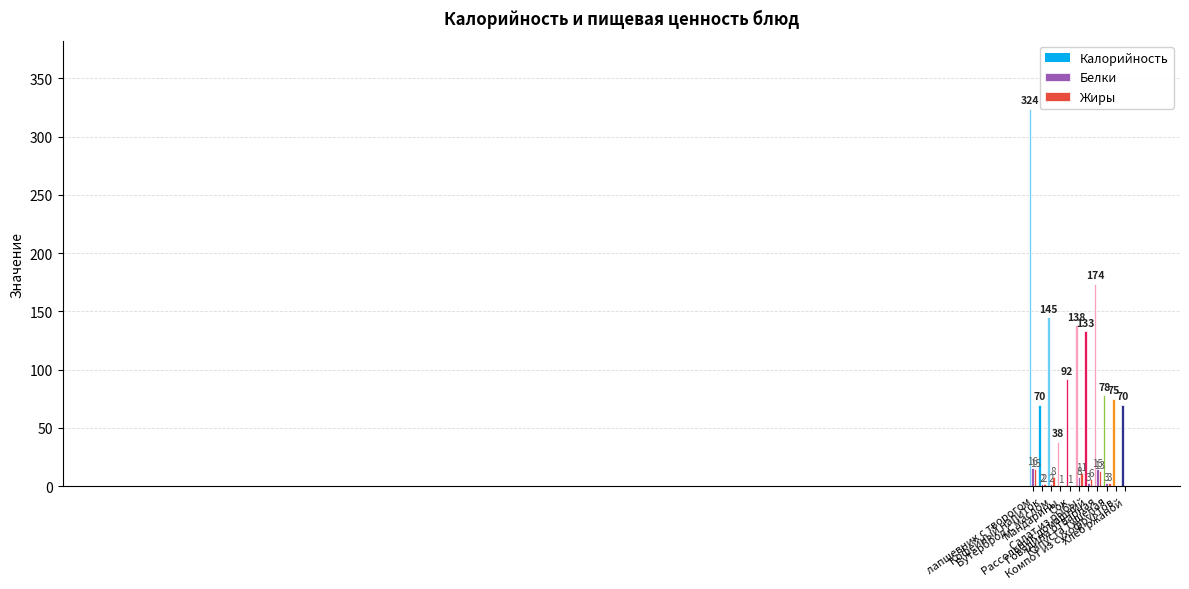

The Жиры series shows 8 at Рассольник домашний. True or false?

False